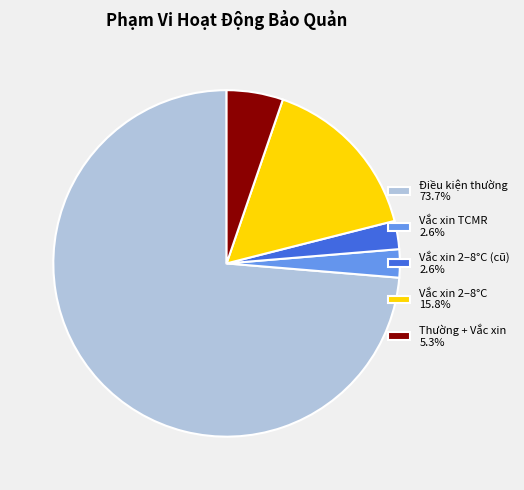

Is there a majority slice in this chart?

Yes